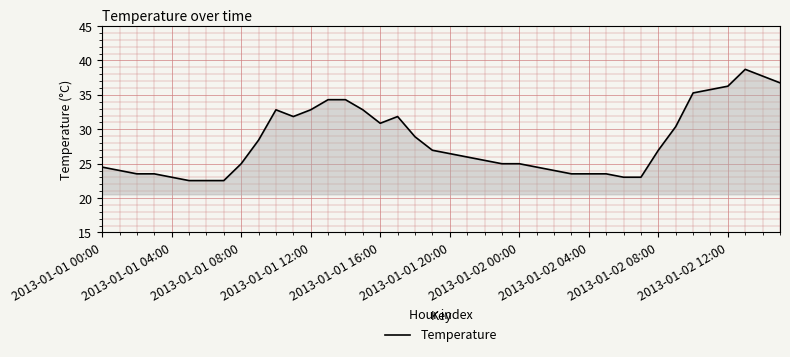

What is the difference between the maximum and minimum values?

16.2